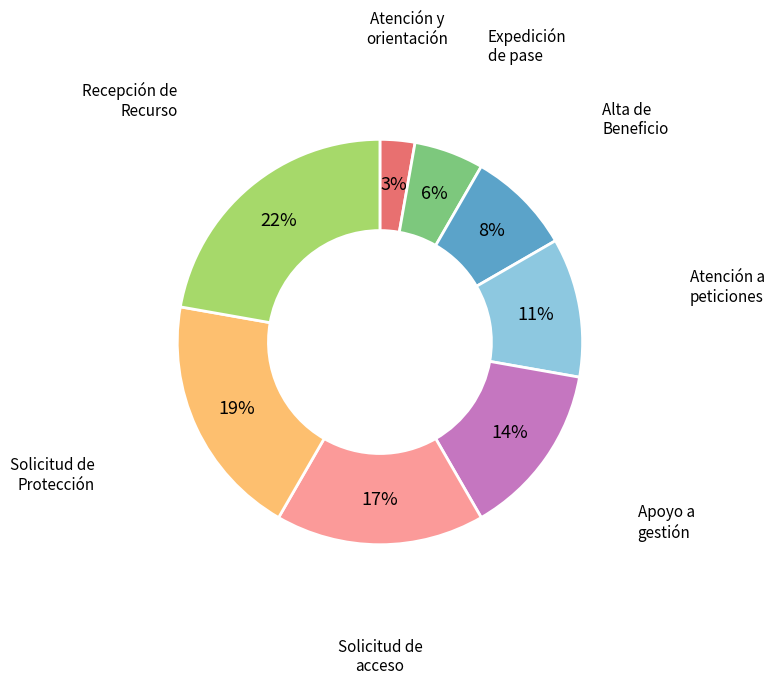

To the nearest percent, what is the difference between the largest and smallest slice percentages?

19%